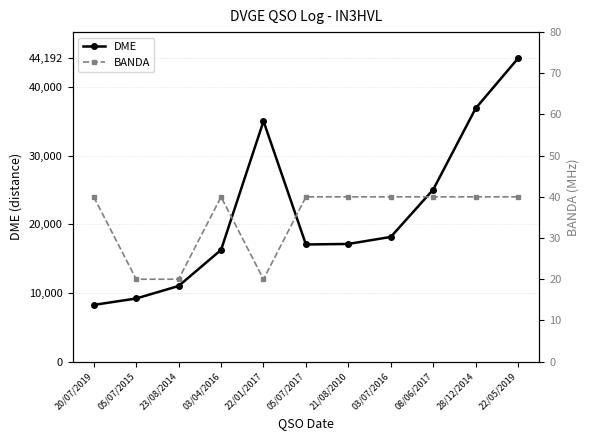

At how many categories does at least one series exceed 41796?

1